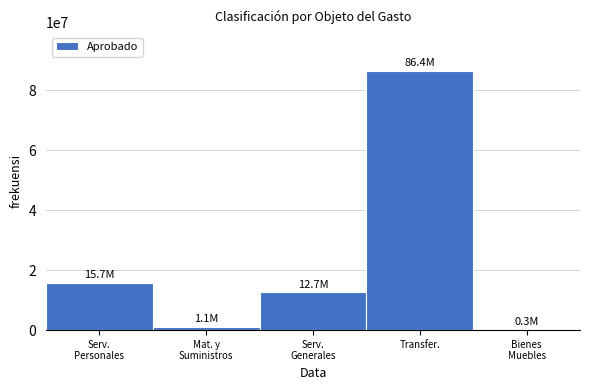

What is the sum of all values?

116200534.0